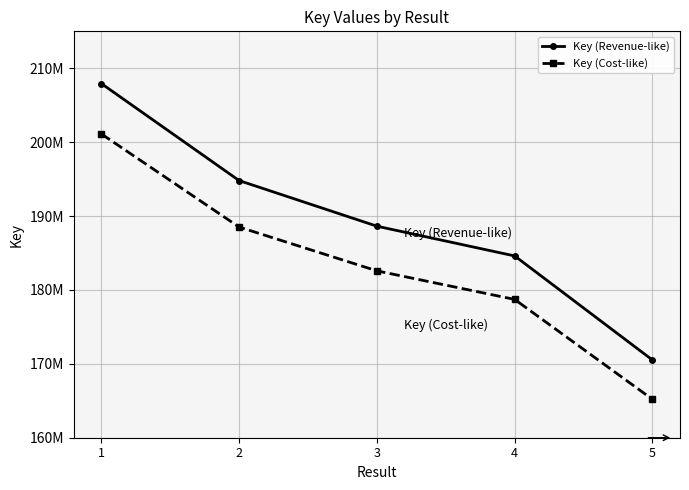

At 5, list the series in order from largest to smallest.

Key (Revenue-like), Key (Cost-like)